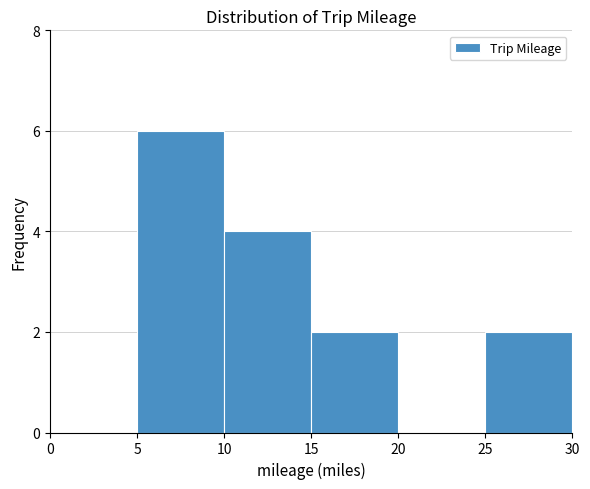

How tall is the bar that spans 15 to 20 on the x-axis? The values are not printed on the chart, so give them approximately, as read against the axis.

2